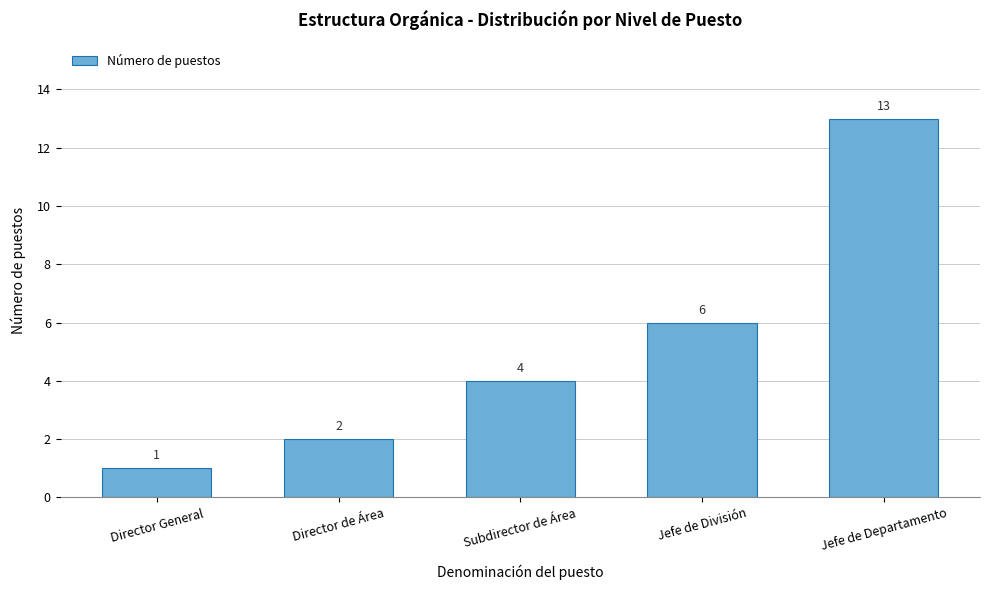

Reading left to right, transcribe all the data shown in this chart.

Director General=1	Director de Área=2	Subdirector de Área=4	Jefe de División=6	Jefe de Departamento=13